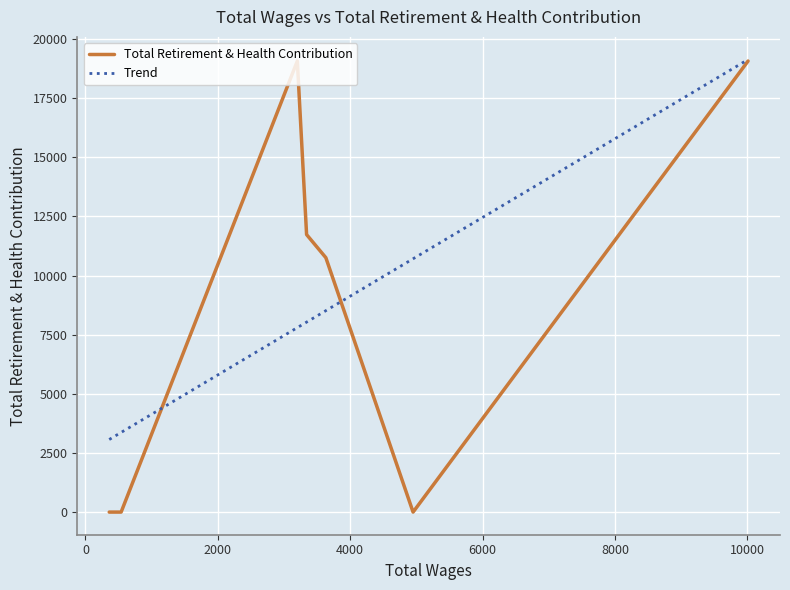

True or false: the data shows 0 at 6.

True